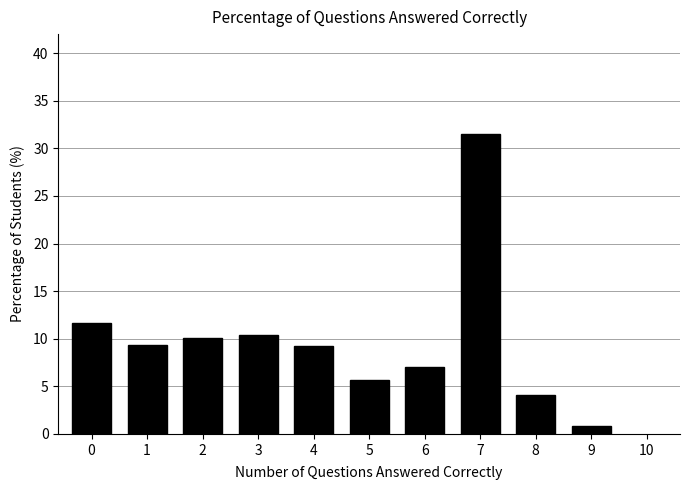

Reading right to left, what are all the values shown in this chart?

9=0.8	8=4.1	7=31.5	6=7.0	5=5.7	4=9.3	3=10.4	2=10.1	1=9.3	0=11.7